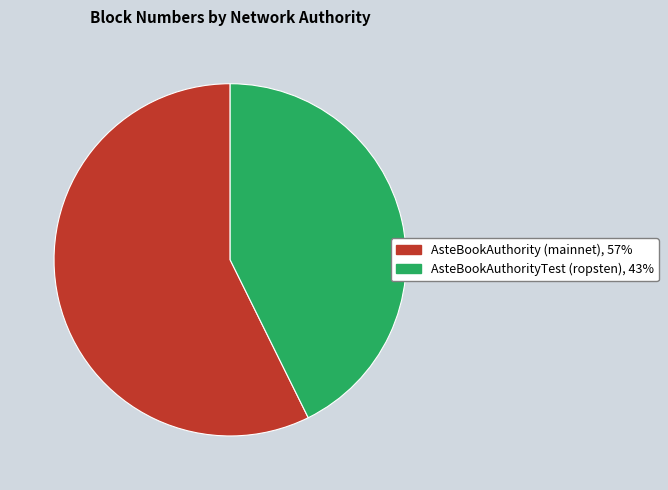

How many segments does this pie chart have?

2